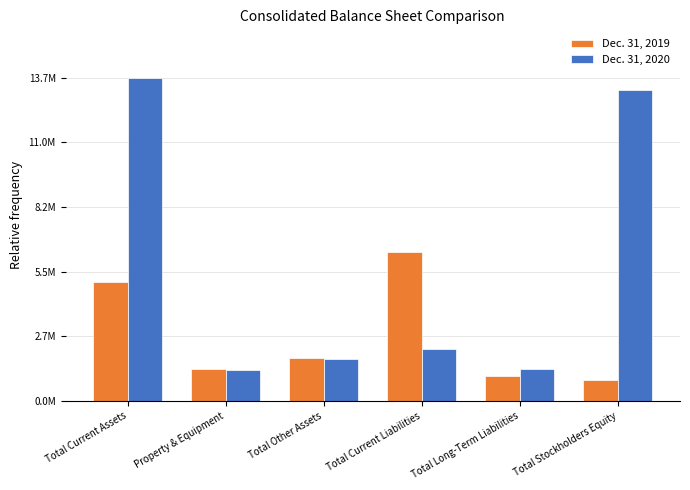

Reading left to right, what are all the values shown in this chart?

Dec. 31, 2019: Total Current Assets=5035811	Property & Equipment=1367864	Total Other Assets=1821792	Total Current Liabilities=6301511	Total Long-Term Liabilities=1034413	Total Stockholders Equity=889543
Dec. 31, 2020: Total Current Assets=13706027	Property & Equipment=1298103	Total Other Assets=1765755	Total Current Liabilities=2203421	Total Long-Term Liabilities=1363890	Total Stockholders Equity=13202574